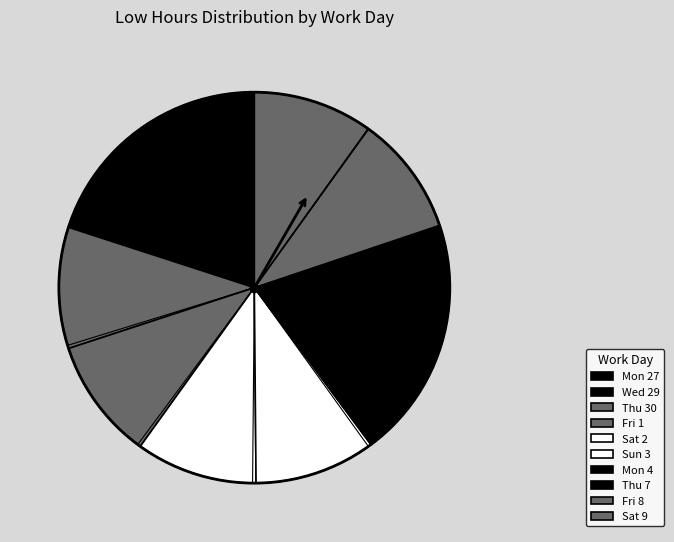

How many segments does this pie chart have?

10